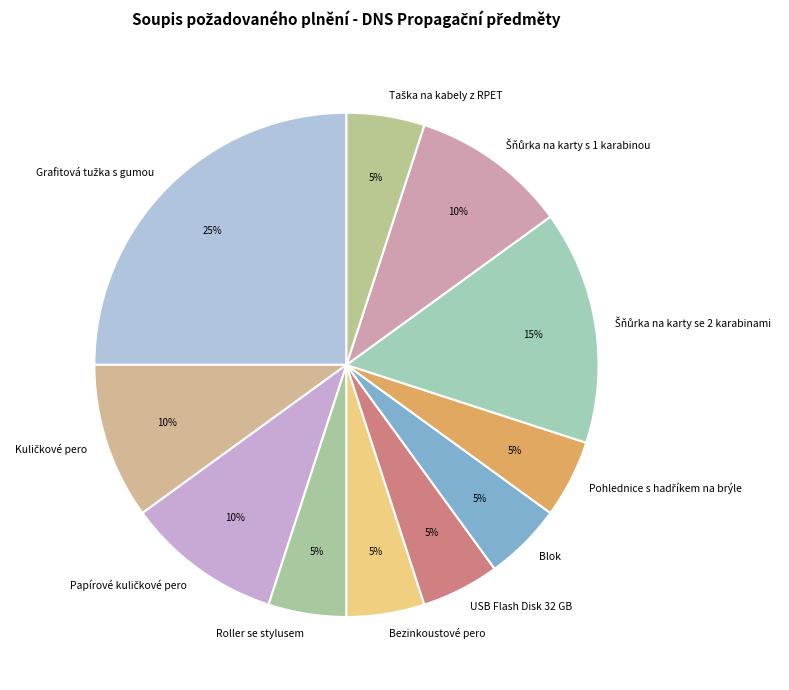

To the nearest percent, what is the average slice percentage?

9%